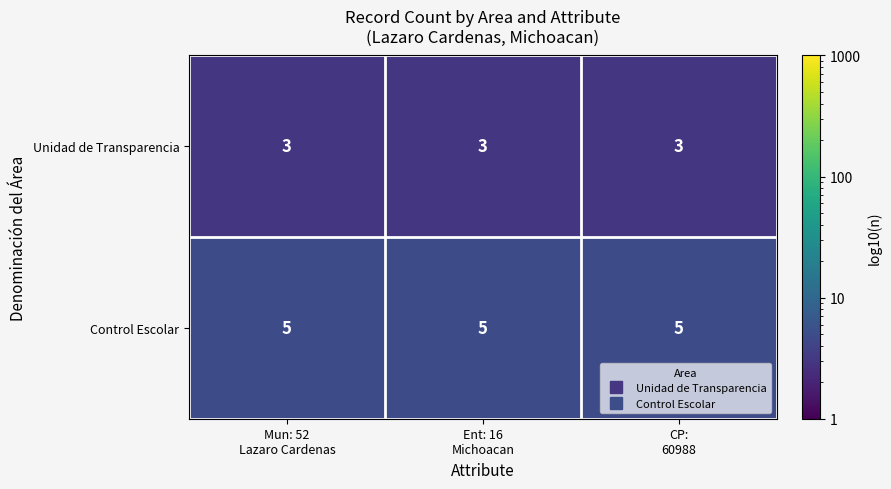

What is the maximum value for Unidad de Transparencia?

3